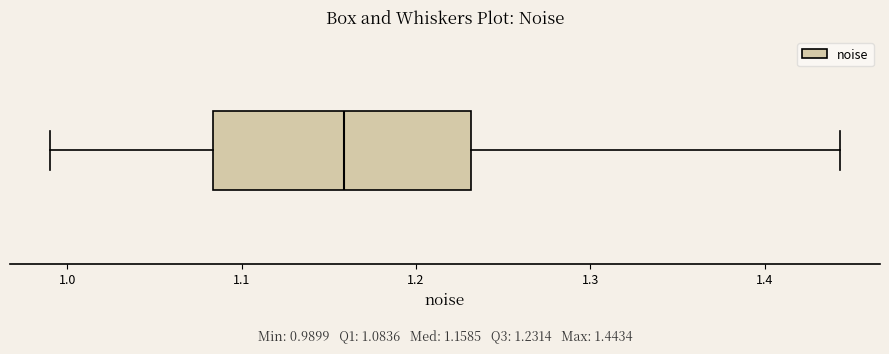

Transcribe this box plot: give where the median line is, the range the box spans, and where the two whiskers end, as read against the x-axis. The values are not printed on the chart, so give them approximately, as read against the axis.

median 1.16, box 1.08 to 1.23, whiskers 0.99 to 1.44